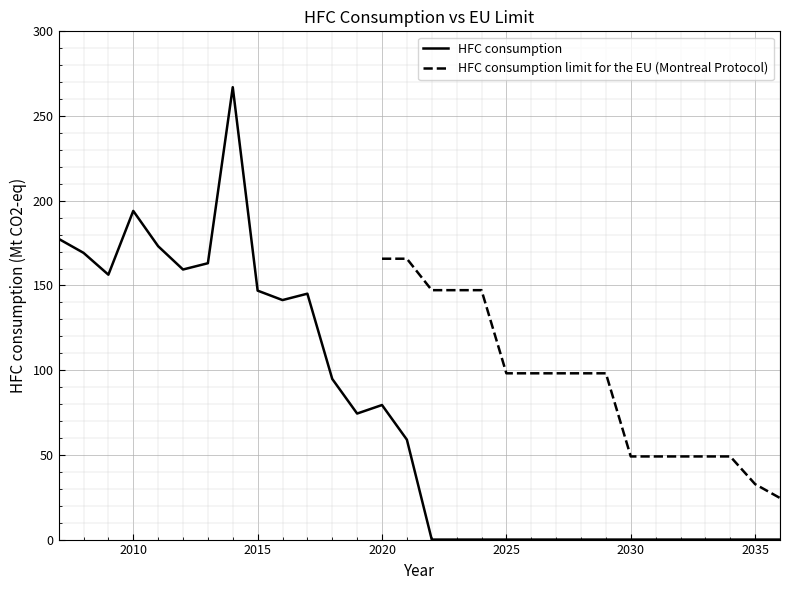

What is the sum of all values?

2200.9